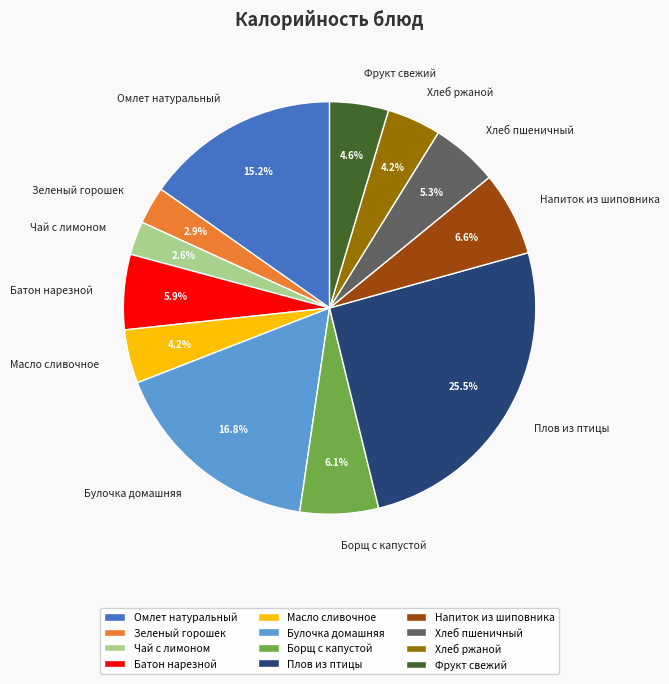

What is the largest slice in the pie chart?

Плов из птицы